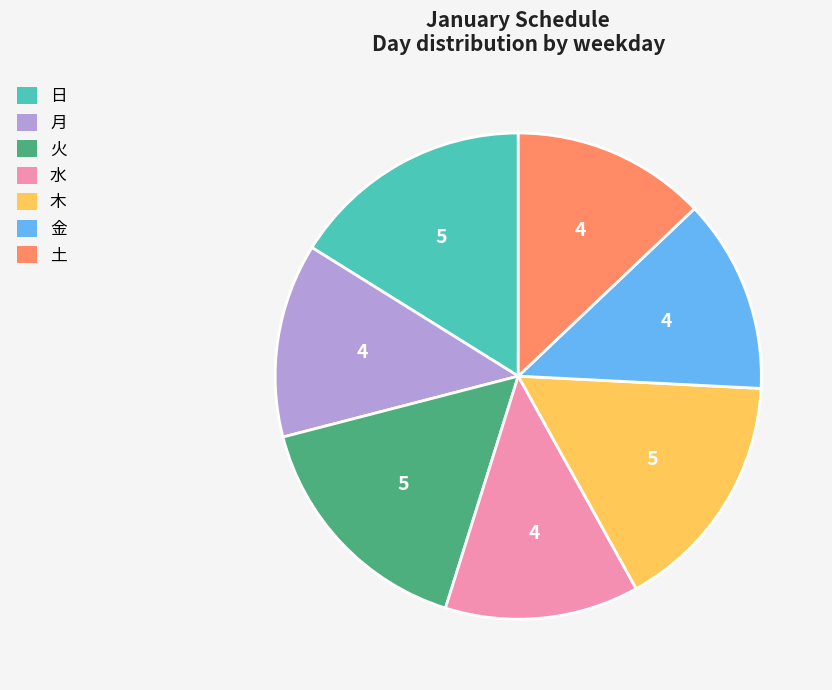

Between 土 and 日, which is larger?

日